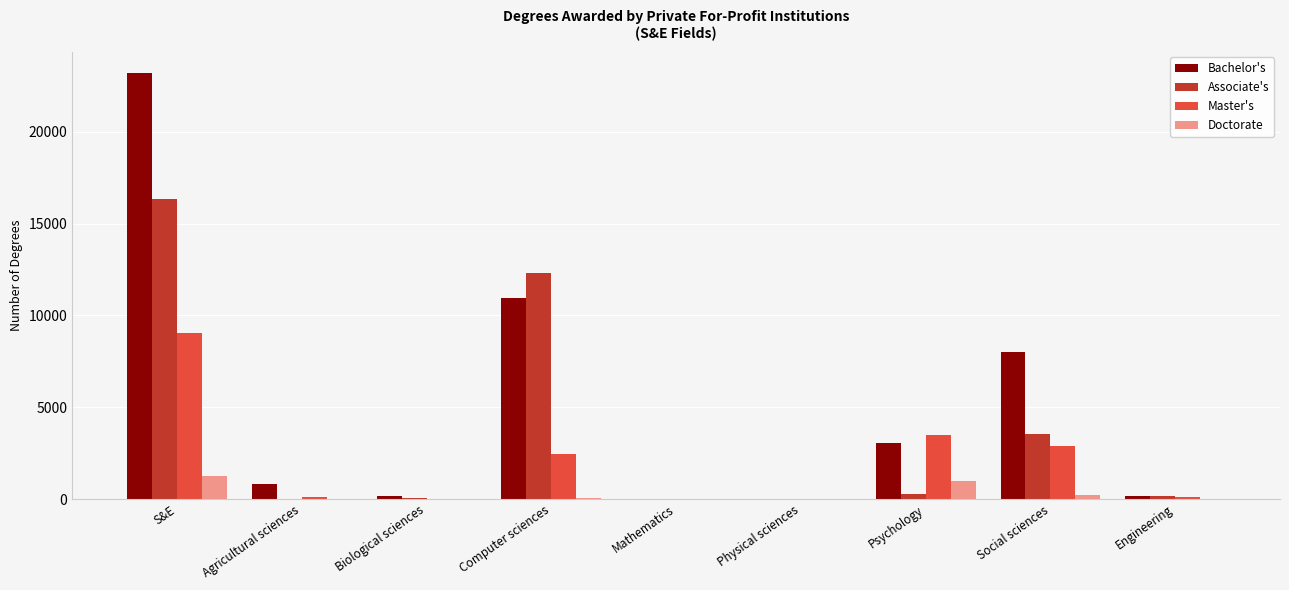

Read the Associate's value at Physical sciences, to the nearest 10.

20